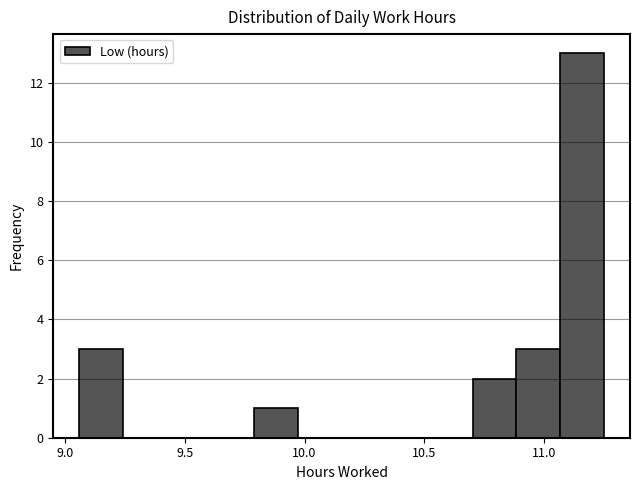

Read against the x-axis, roughly where is the centre of the tallest bar?

11.15